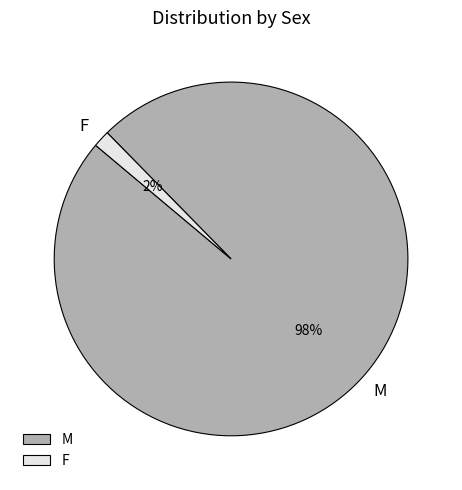

The F slice represents 2% of the pie. True or false?

True